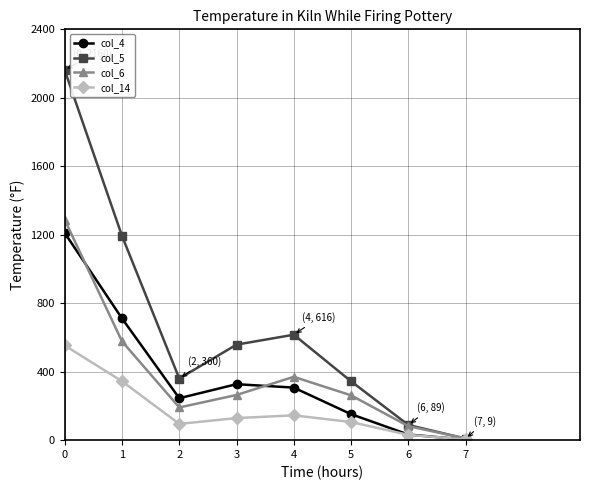

Which series changed the most between 2 and 6?

col_5